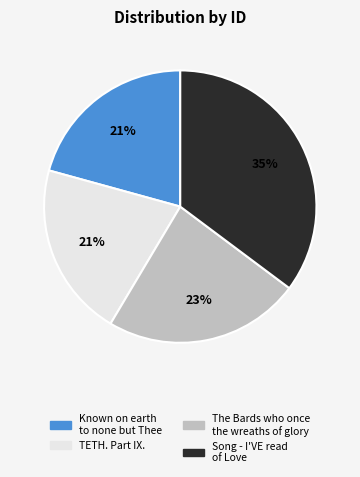

What is the ratio of the value at The Bards who once the wreaths of glory to the value at Song - I'VE read of Love?

0.7